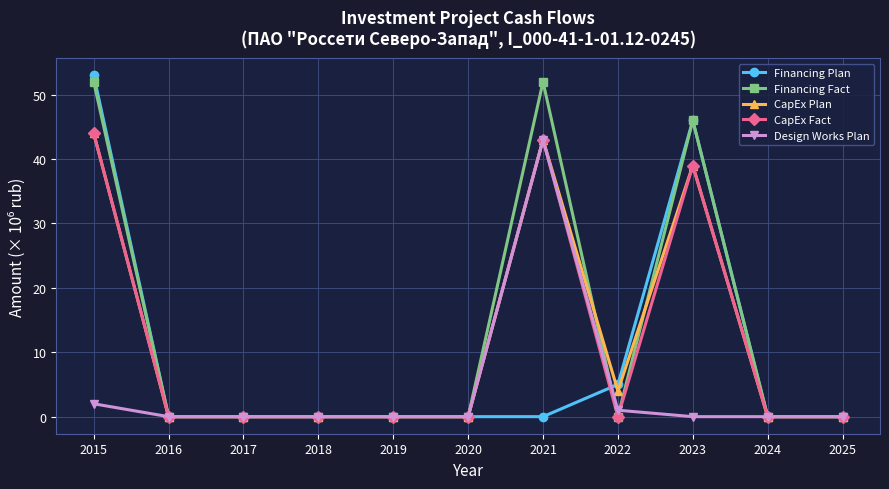

What is the difference between the Design Works Plan values at 2023 and 2022?

1